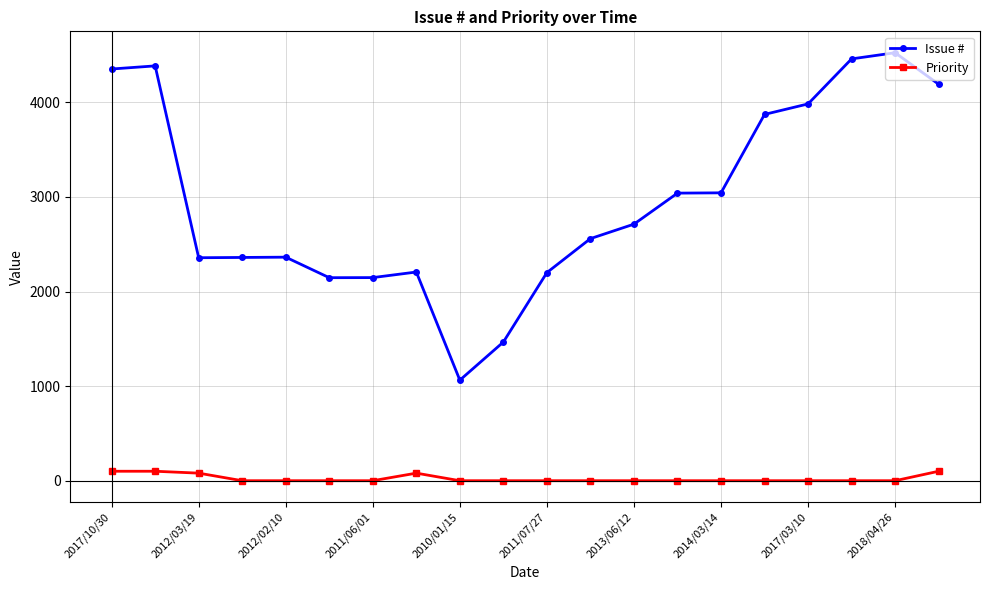

What is the lowest value of the Issue # series?

1063